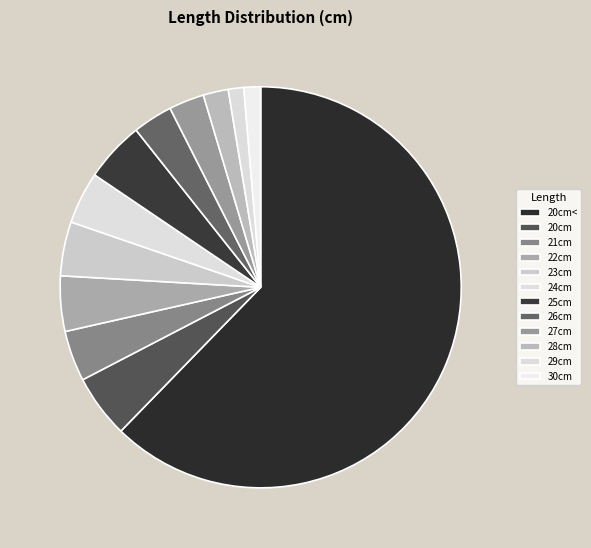

To the nearest percent, what is the average slice percentage?

8%